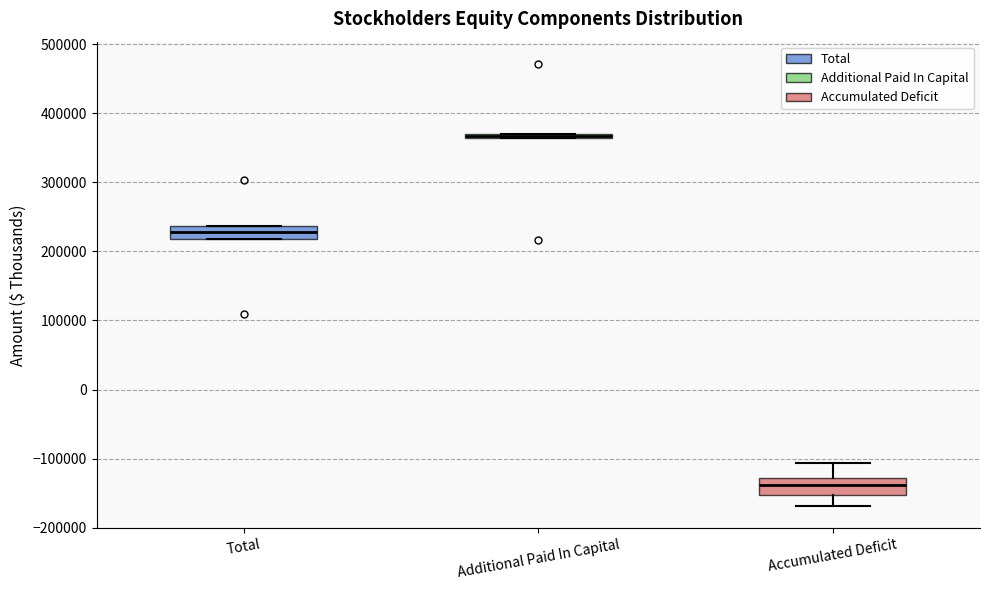

Which box's median line is the lowest?

Accumulated Deficit